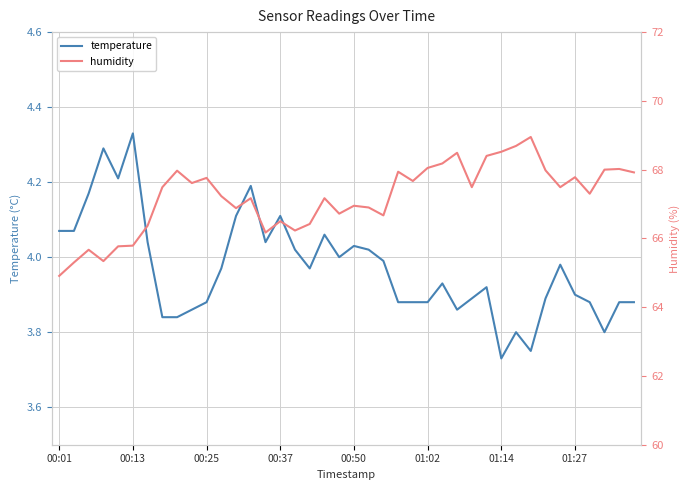

In humidity, how many points are lower than both neighbors (excluding endpoints)?

11